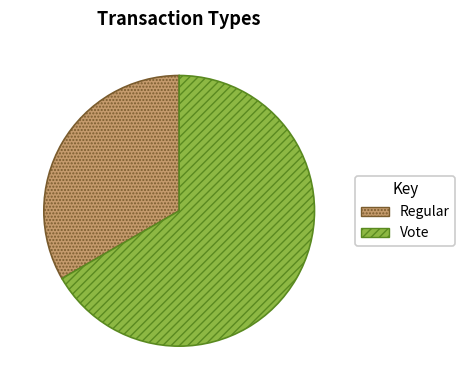

Rank the categories by value from lowest to highest.

Regular, Vote